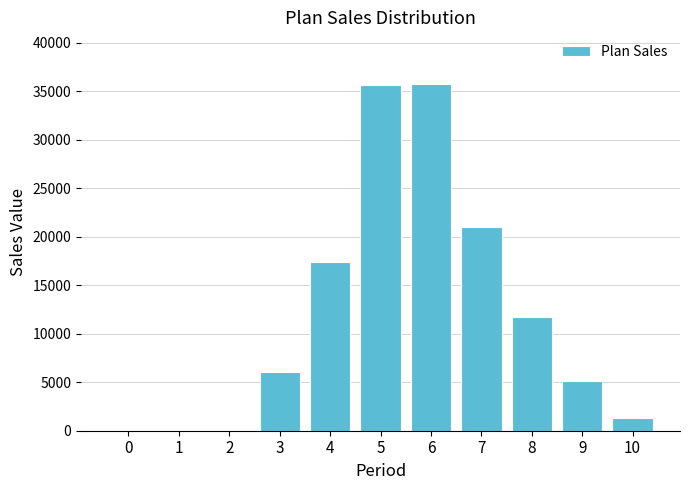

Is it true that the value at 8 is 4336?

False